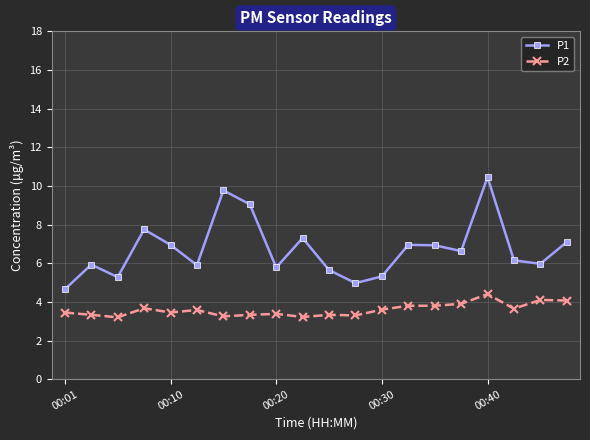

What is the average value of the P1 series?

6.7